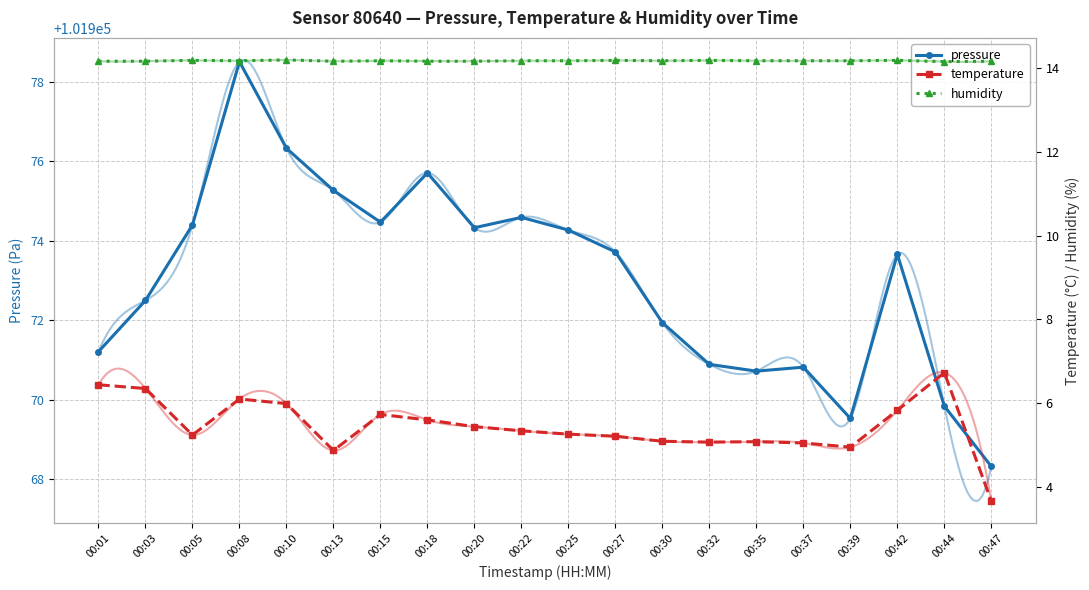

What is the maximum value for humidity?

14.2